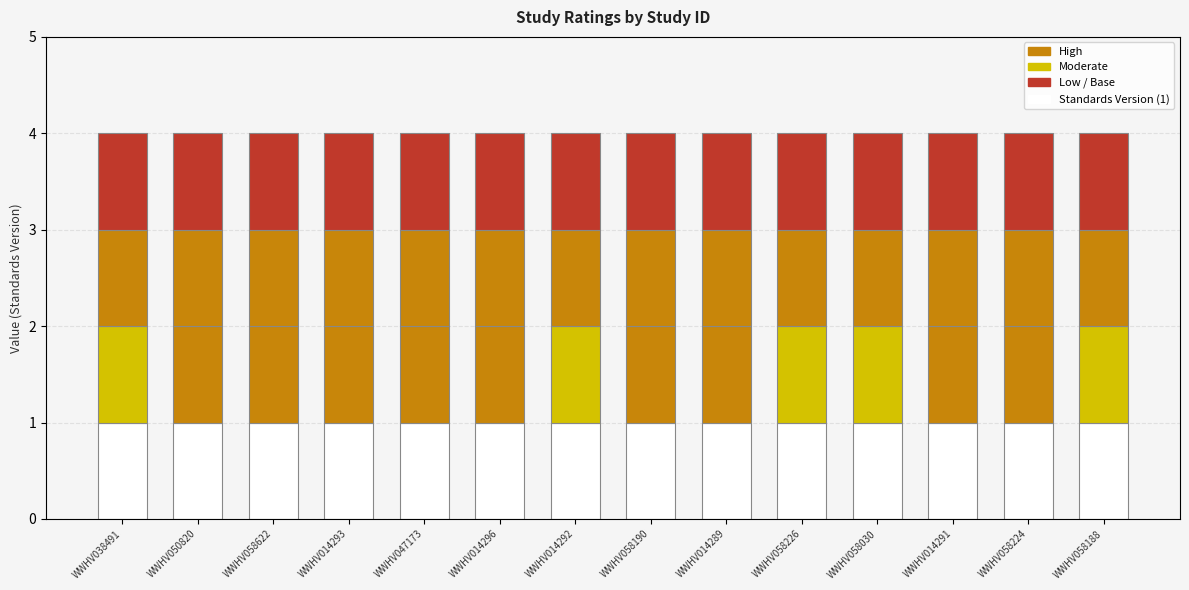

Is the value of High at WWHV014293 greater than the value of Moderate at WWHV014291?

Yes